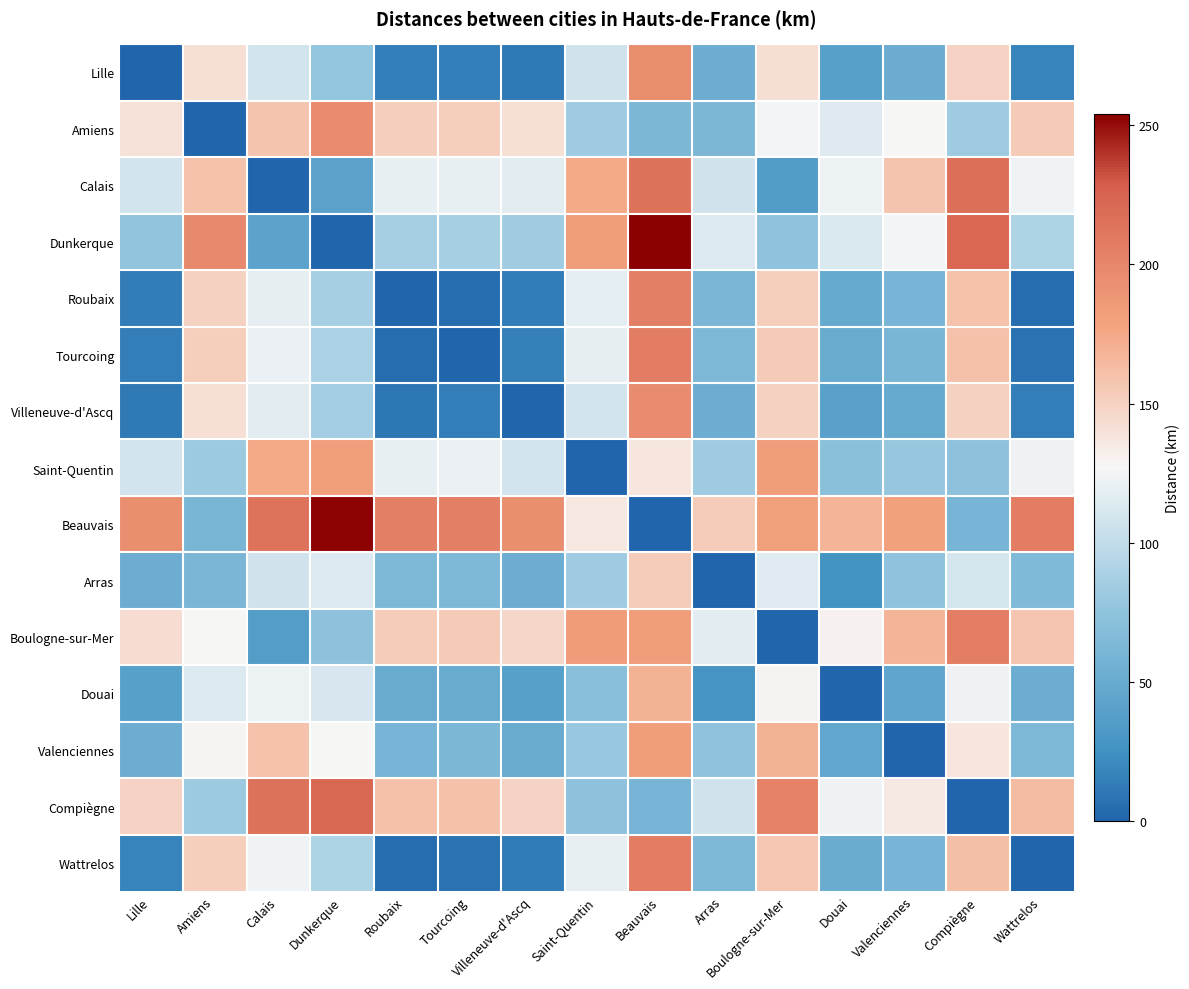

Rank the series by their maximum value, from lowest to highest.

Arras, Douai, Saint-Quentin, Valenciennes, Lille, Amiens, Villeneuve-d'Ascq, Roubaix, Boulogne-sur-Mer, Tourcoing, Wattrelos, Calais, Compiègne, Beauvais, Dunkerque